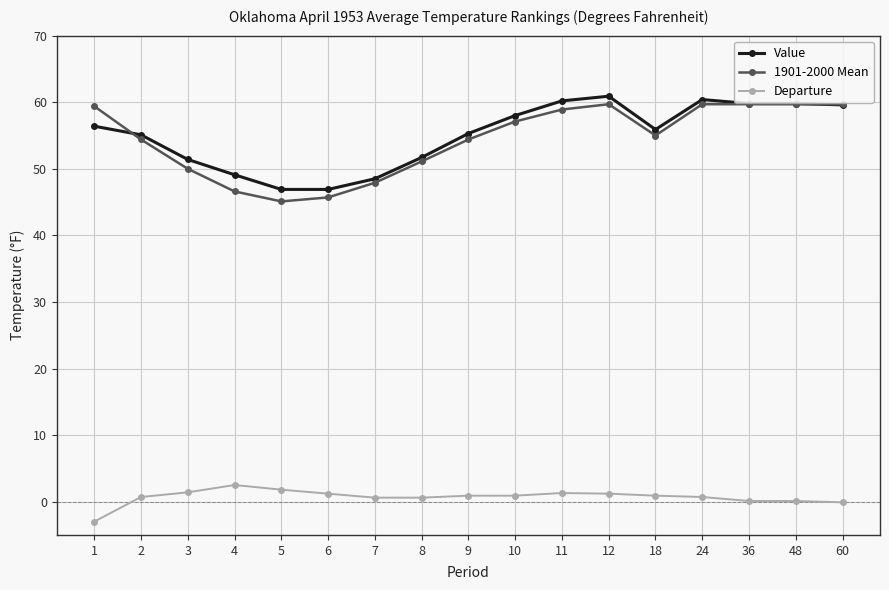

The Value series shows 60.4 at 24. True or false?

True